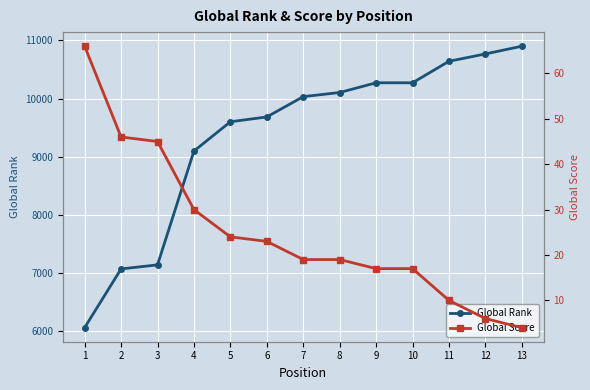

How many values in the Global Score series are below 19?

5